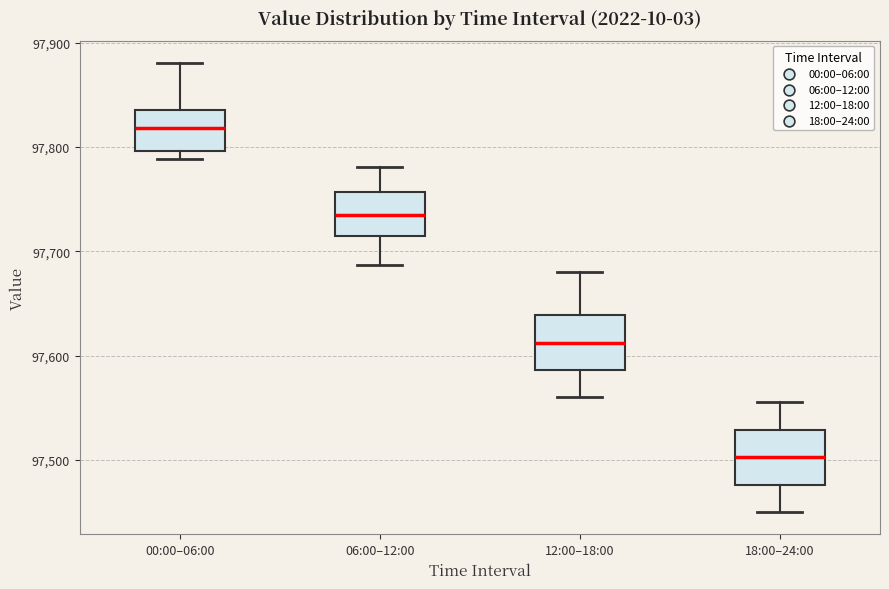

Where is the upper edge of the box for 18:00–24:00 on the y-axis? The values are not printed on the chart, so give them approximately, as read against the axis.

97530